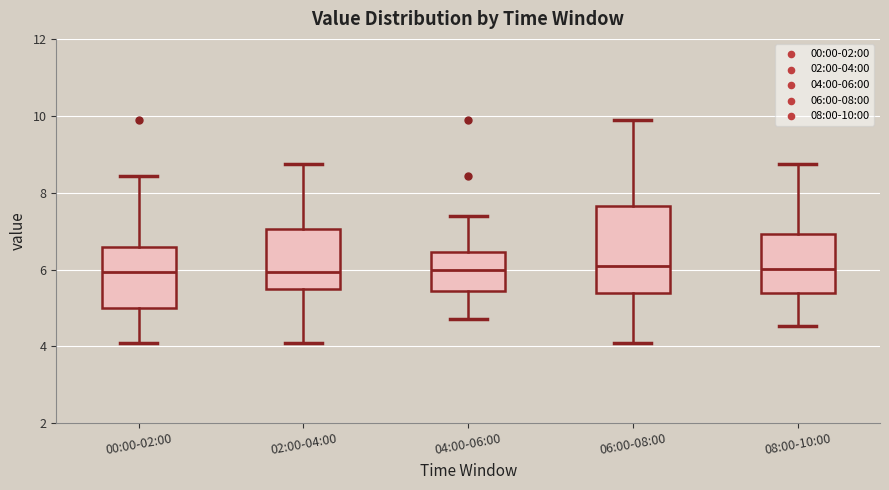

Which box is the tallest, from its lower edge to its upper edge?

06:00-08:00